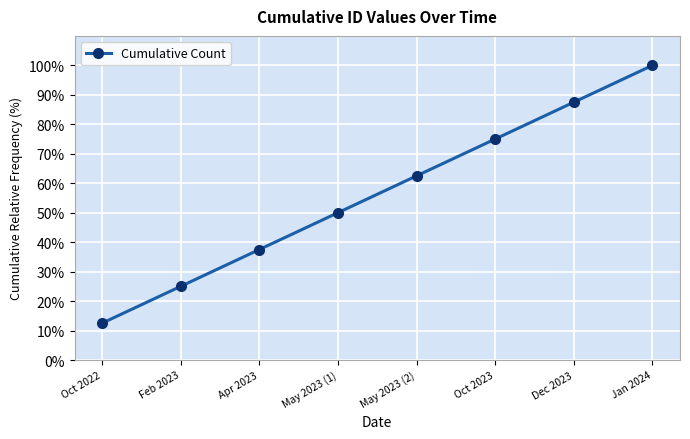

True or false: the data has more than 2 interior local peaks.

False